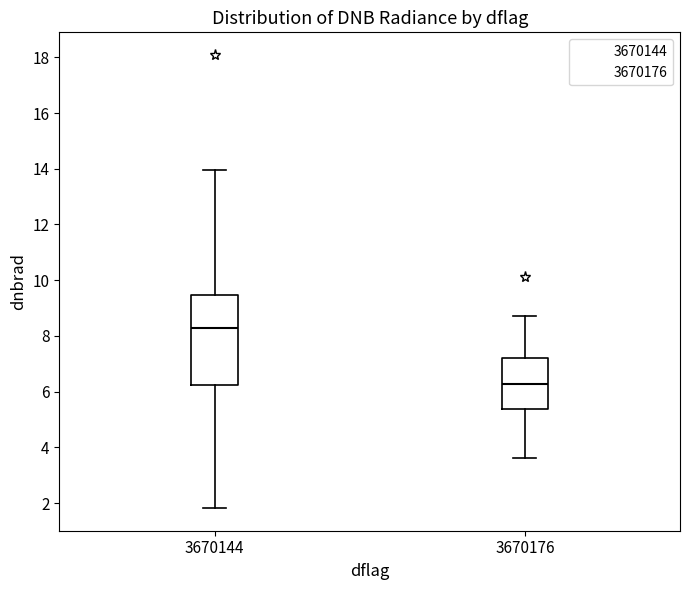

Reading left to right, transcribe this box plot: for each box, give where its median line is, the range the box spans, and where its two whiskers end, as read against the y-axis. The values are not printed on the chart, so give them approximately, as read against the axis.

3670144: median 8.2, box 6.2 to 9.4, whiskers 1.8 to 14.0
3670176: median 6.2, box 5.4 to 7.2, whiskers 3.6 to 8.8